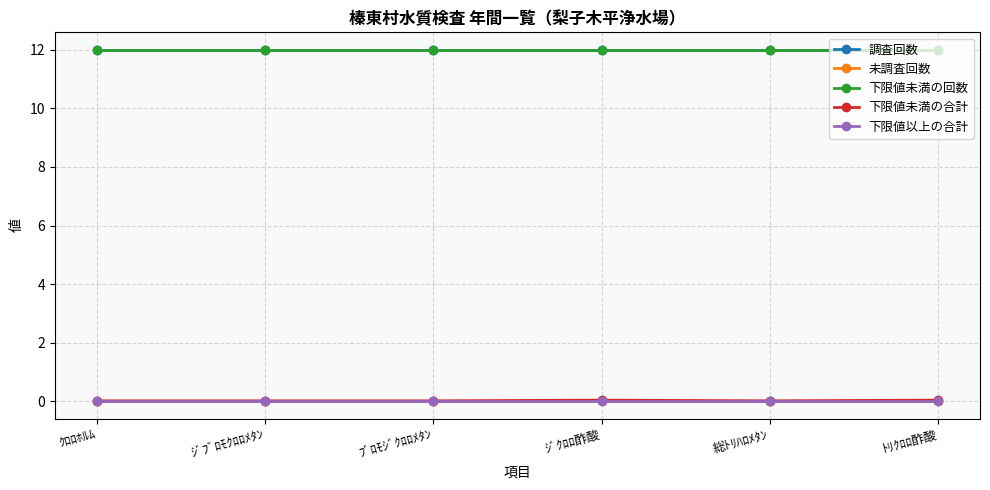

Does the chart have visible grid lines?

Yes